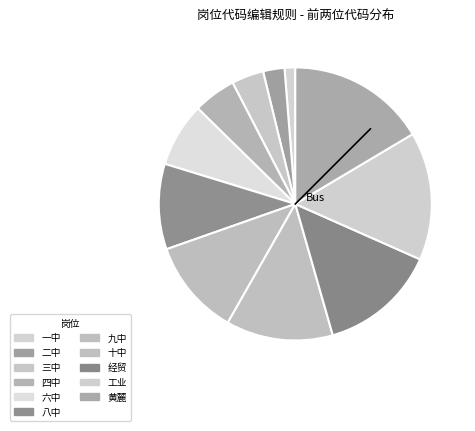

How many slices are in this pie chart?

11